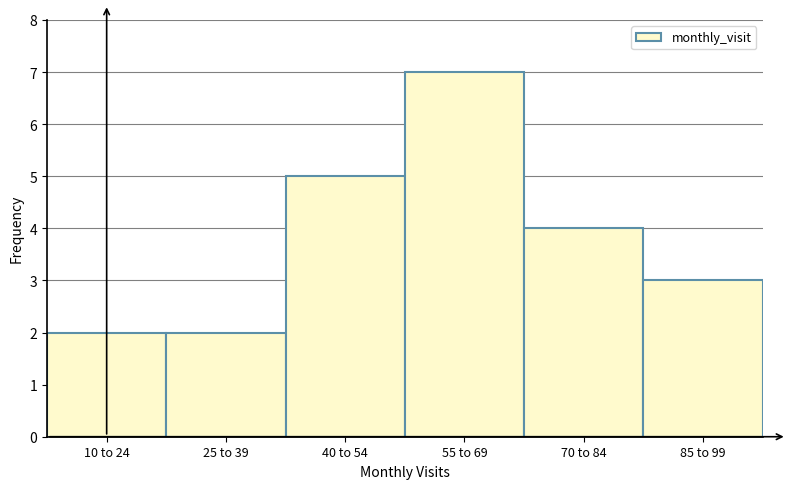

Reading left to right, what are all the values shown in this chart?

10 to 24=2	25 to 39=2	40 to 54=5	55 to 69=7	70 to 84=4	85 to 99=3